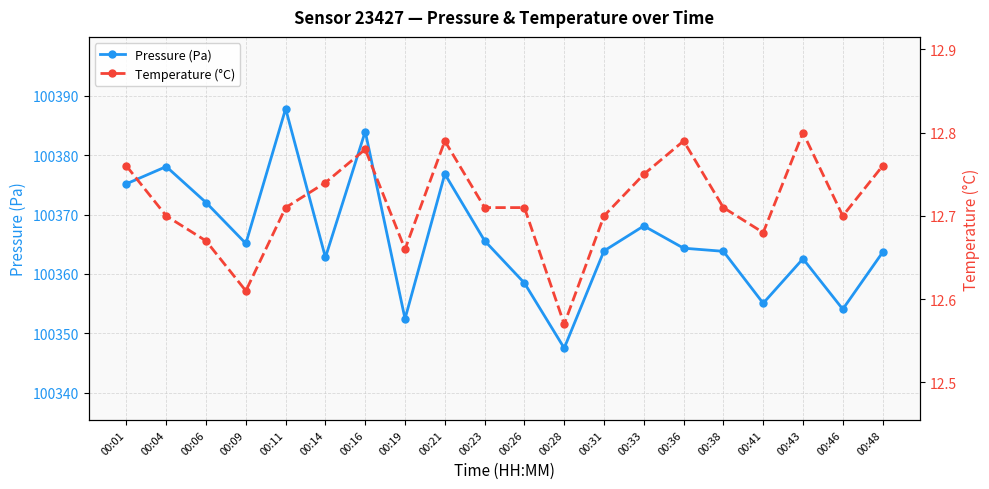

Count the Temperature (°C) values in the range 12 to 13.

20